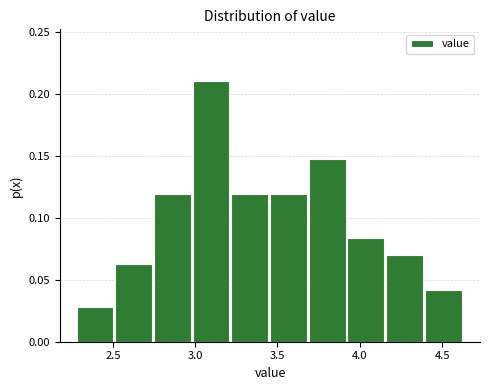

Over which range of the x-axis is the bar tallest?

2.985 to 3.220